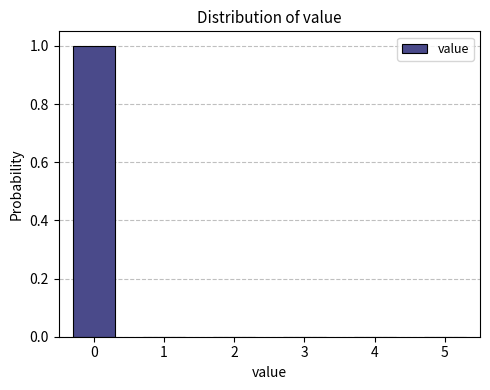

Reading left to right, transcribe all the data shown in this chart.

0=1	1=0	2=0	3=0	4=0	5=0